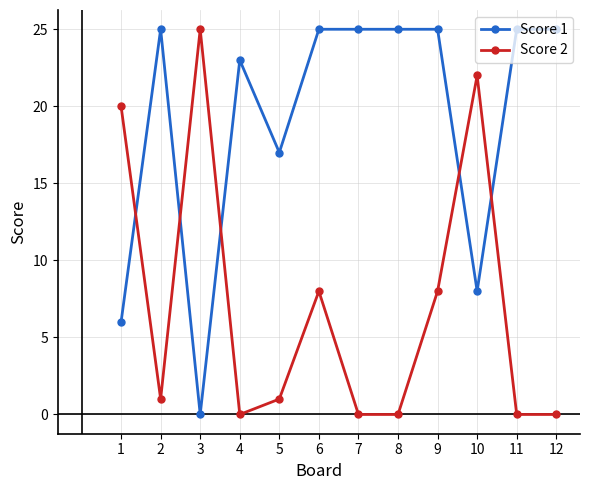

What is the sum of the Score 2 values at 12 and 9?

8